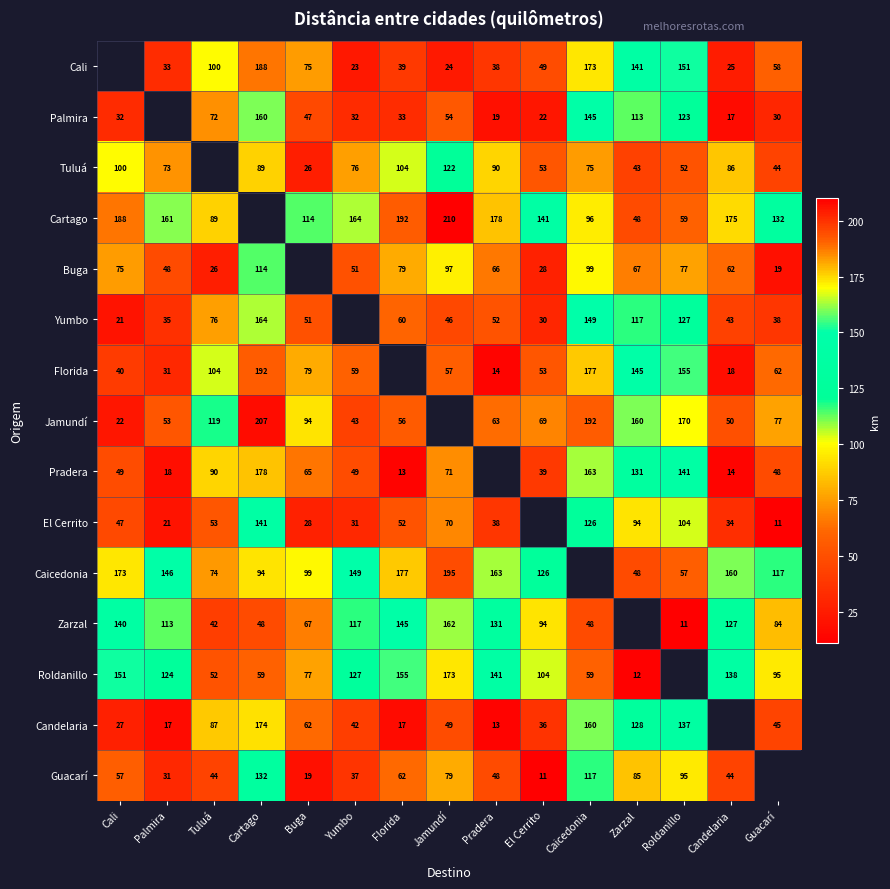

True or false: Jamundí has a value of 255 at Roldanillo.

False